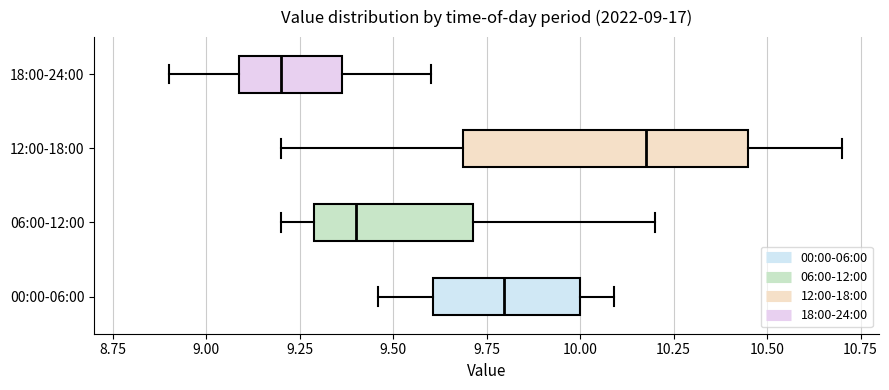

Comparing the boxes themselves (not the whiskers), which one is the widest?

12:00-18:00